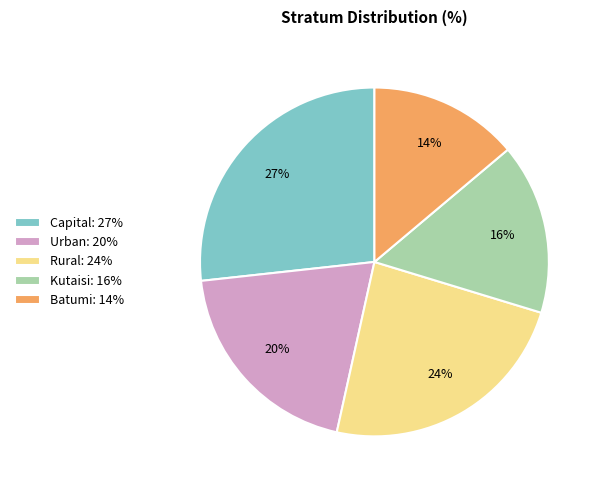

Count the number of slices in the pie.

5